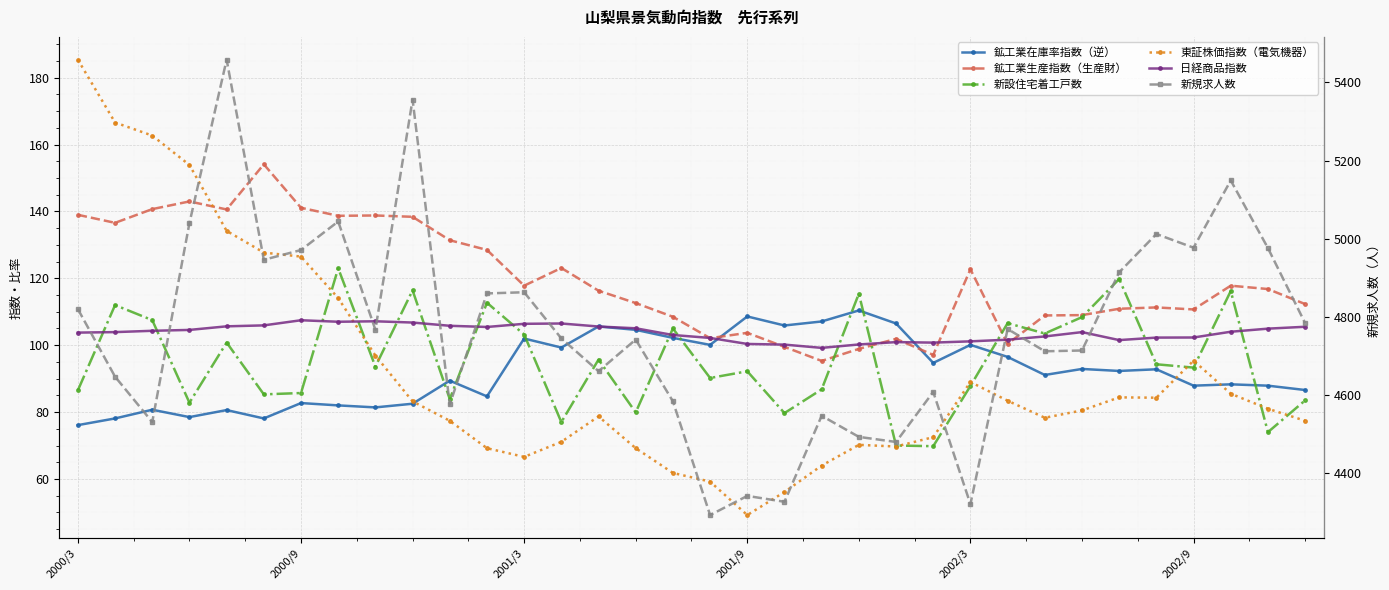

Which series has the largest total across all categories?

新規求人数